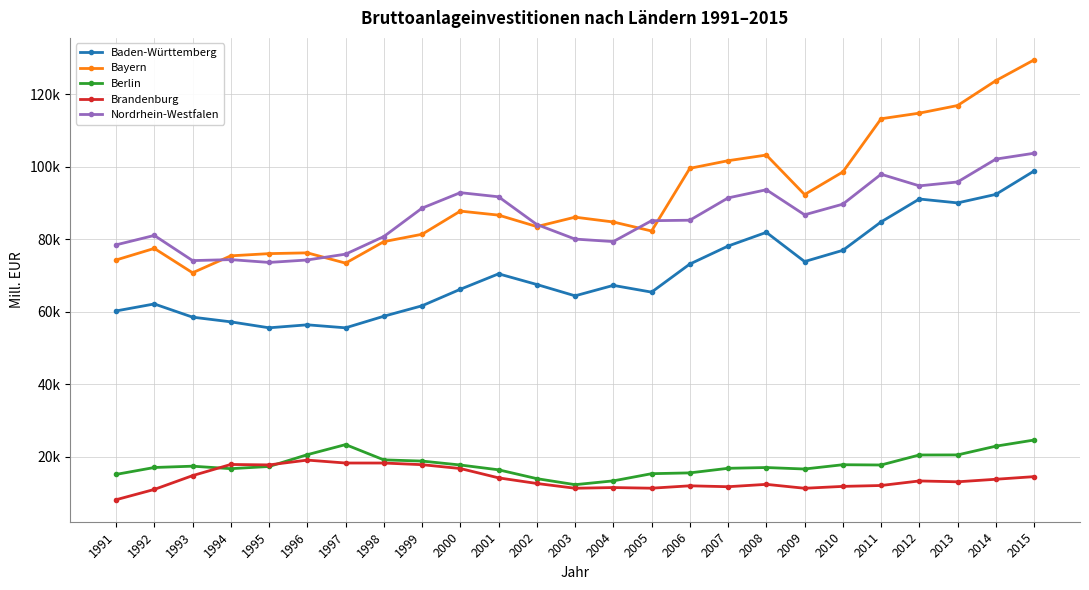

Rank the series at 1997 from highest to lowest value.

Nordrhein-Westfalen, Bayern, Baden-Württemberg, Berlin, Brandenburg